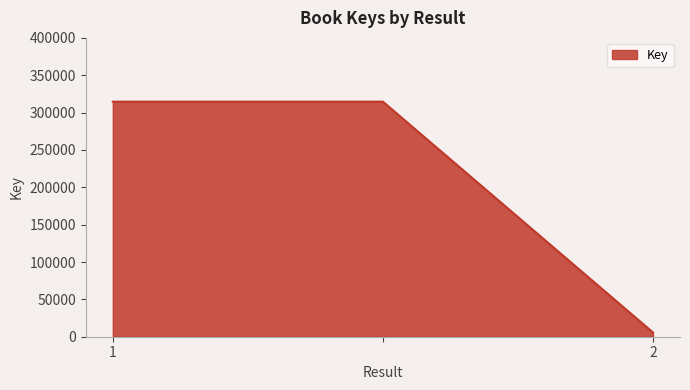

What is the difference between the maximum and minimum values?

308976